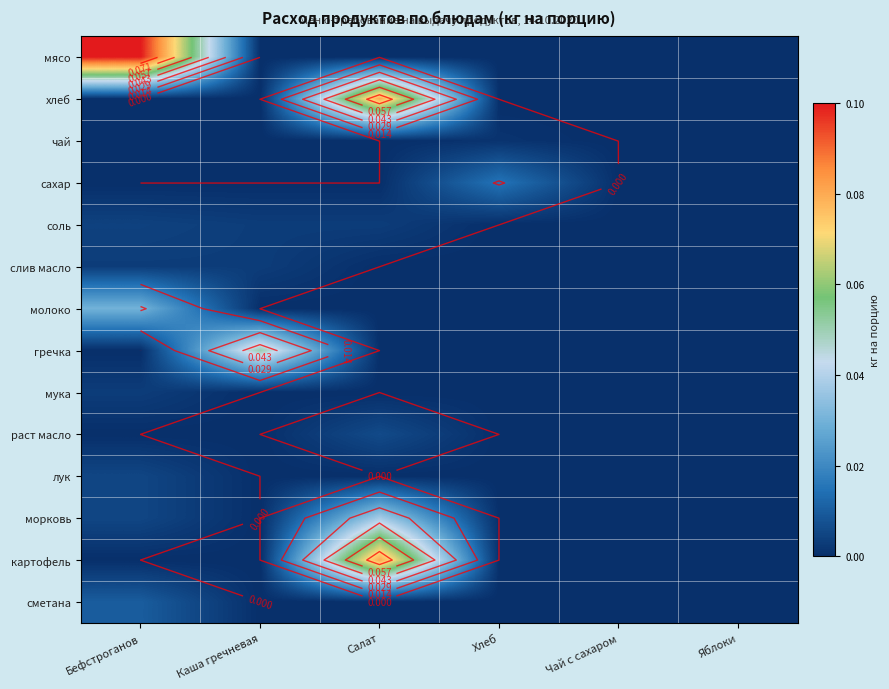

At which category is the sum across all series the highest?

Салат